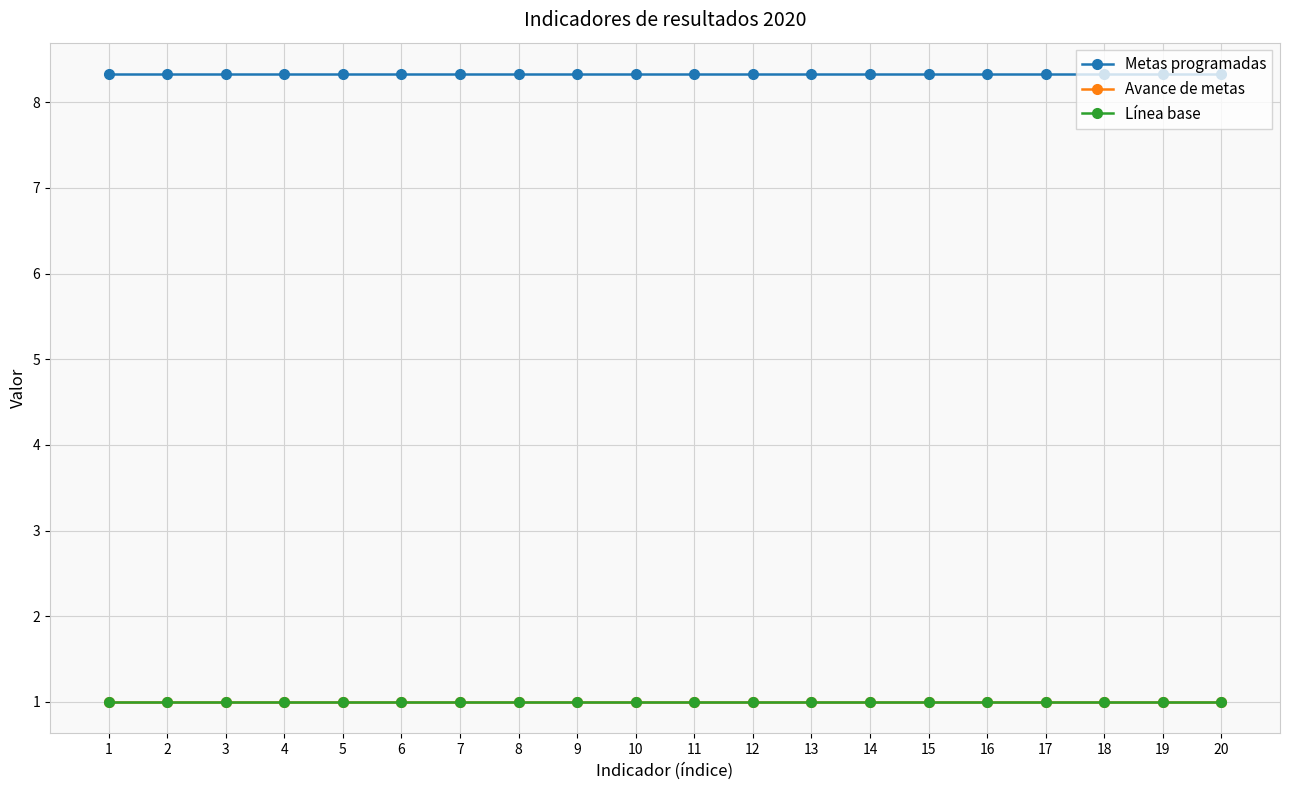

Is this an area chart (filled region under the line)?

No